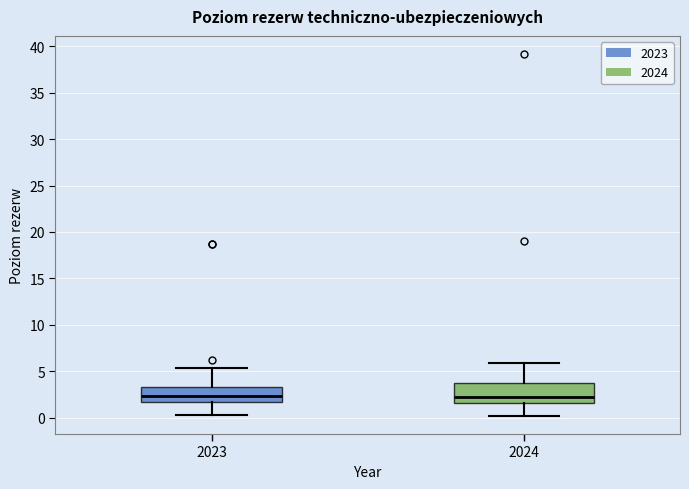

Where is the lower edge of the box at x = 2024 on the y-axis? The values are not printed on the chart, so give them approximately, as read against the axis.

1.5